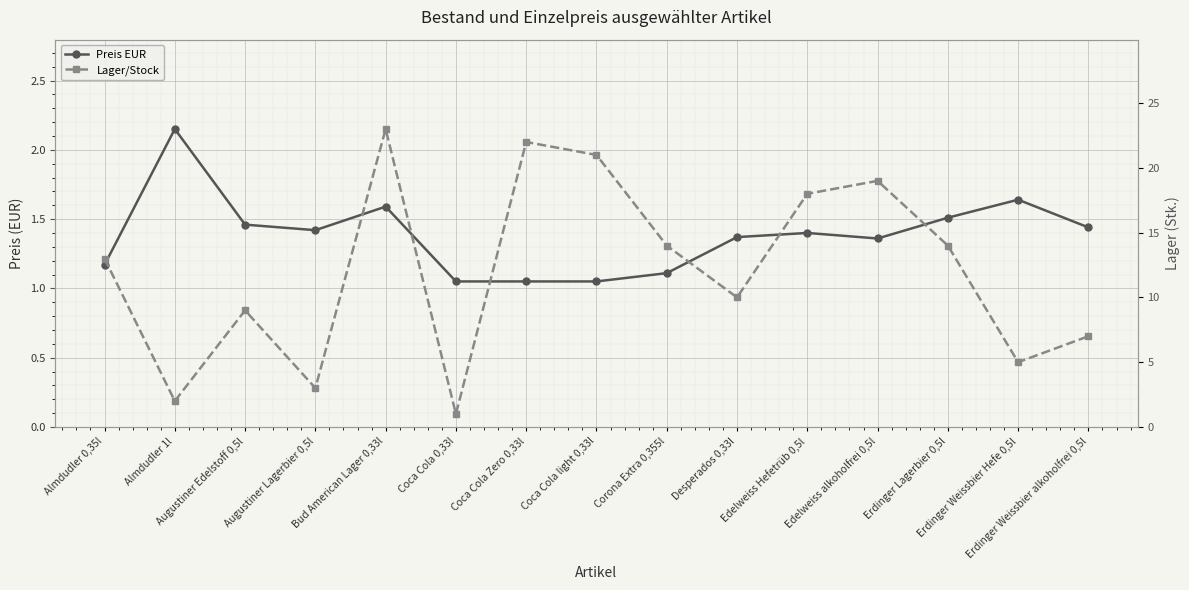

Which series has the largest total across all categories?

Lager/Stock